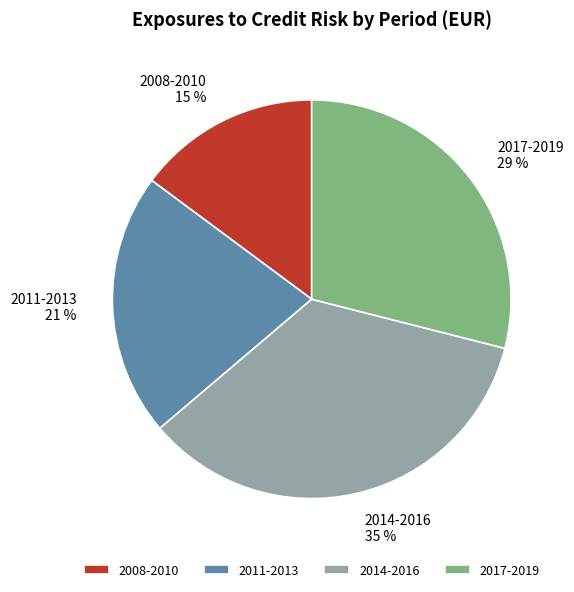

Between 2017-2019 and 2014-2016, which is larger?

2014-2016